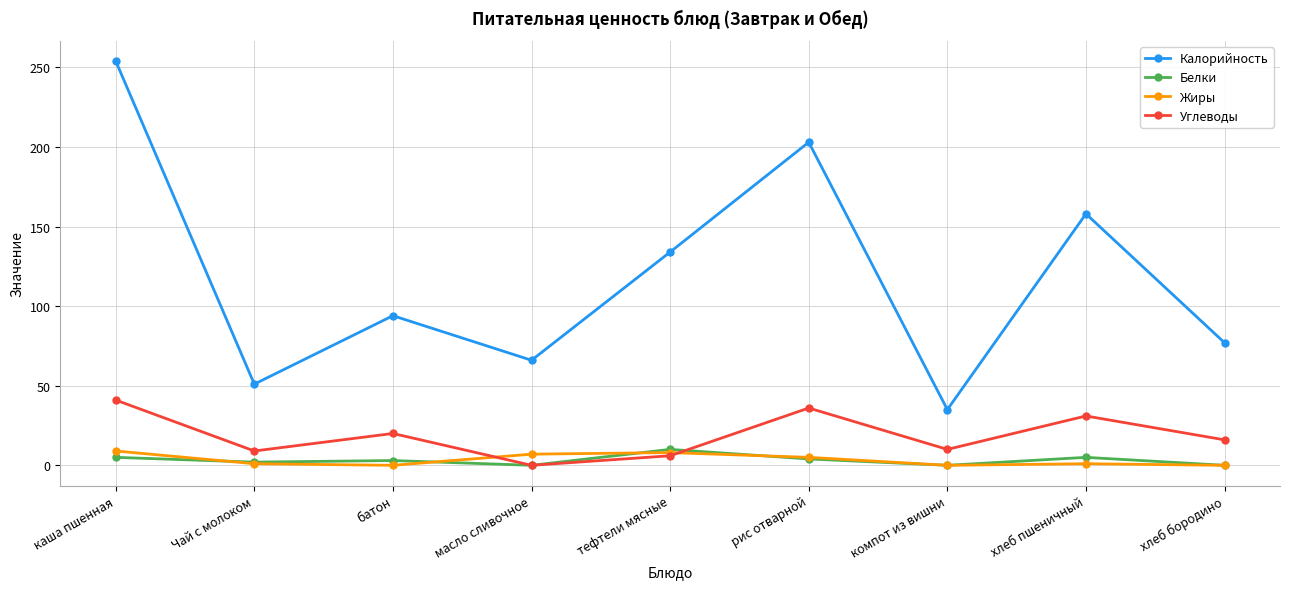

List the labels in order of Калорийность value, smallest first.

компот из вишни, Чай с молоком, масло сливочное, хлеб бородино, батон, тефтели мясные, хлеб пшеничный, рис отварной, каша пшенная